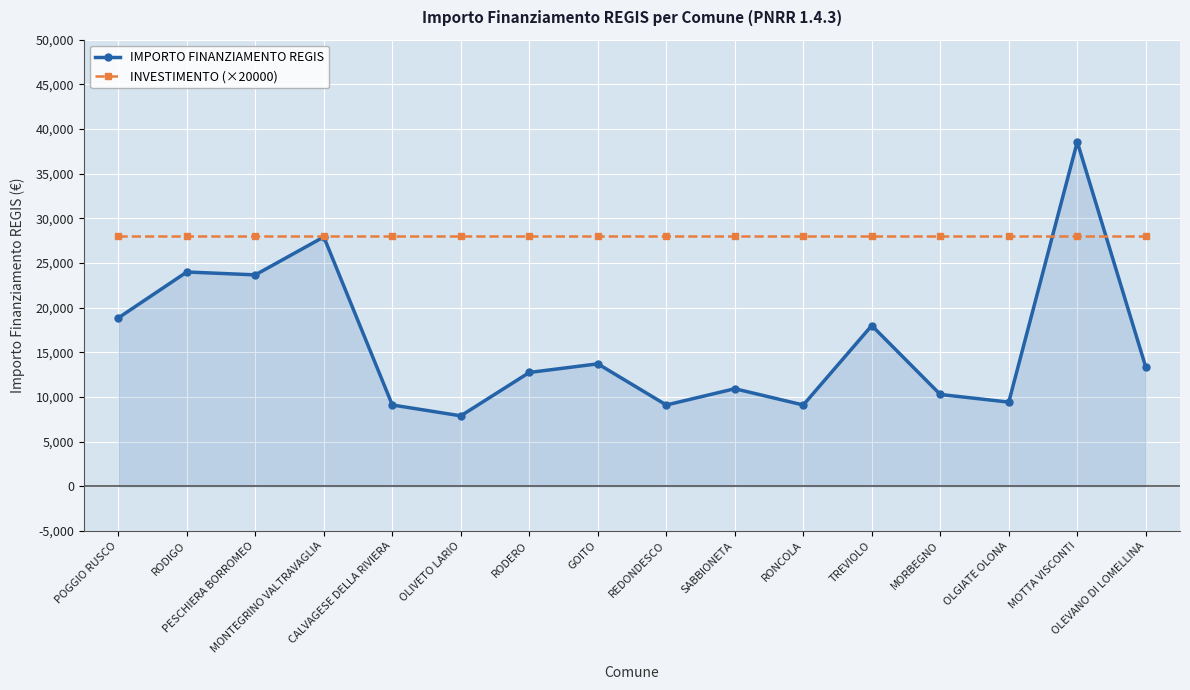

What is the difference between the maximum and minimum values in the IMPORTO FINANZIAMENTO REGIS series?

30674